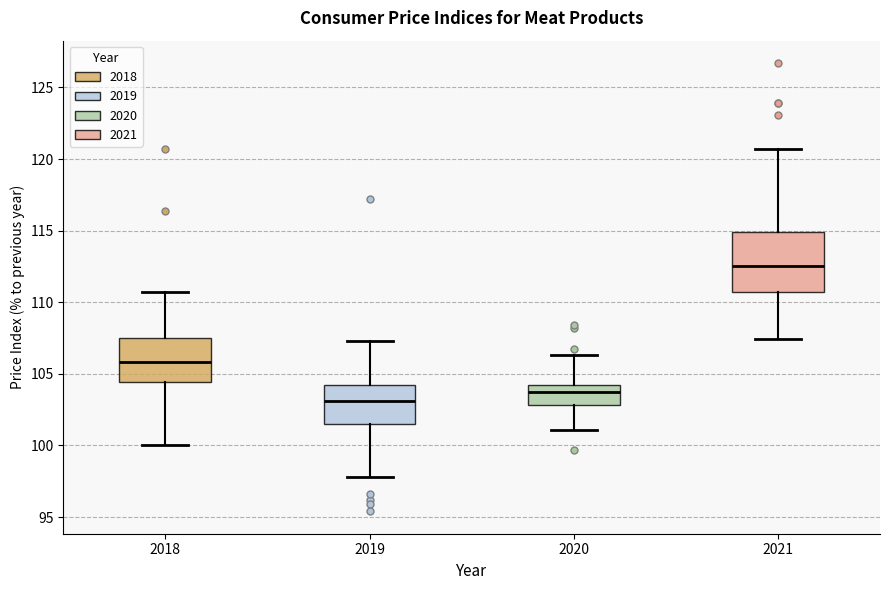

Comparing the boxes themselves (not the whiskers), which one is the tallest?

2021